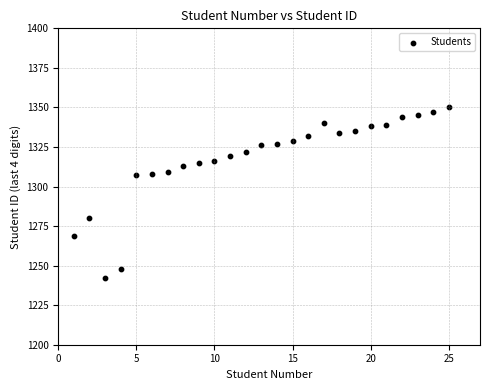

What is the range of Y values (max minus min)?

108